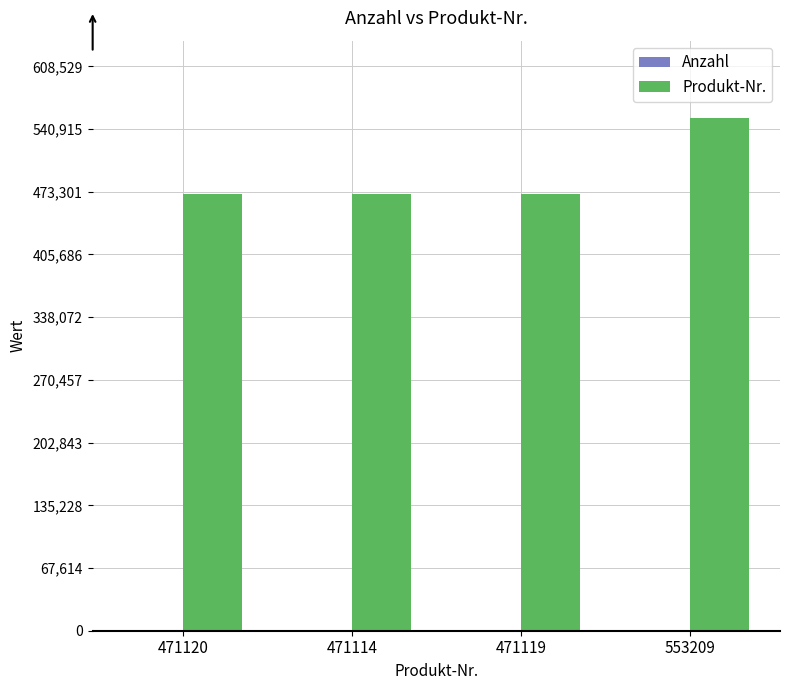

The value of Produkt-Nr. at 553209 is 192949. True or false?

False